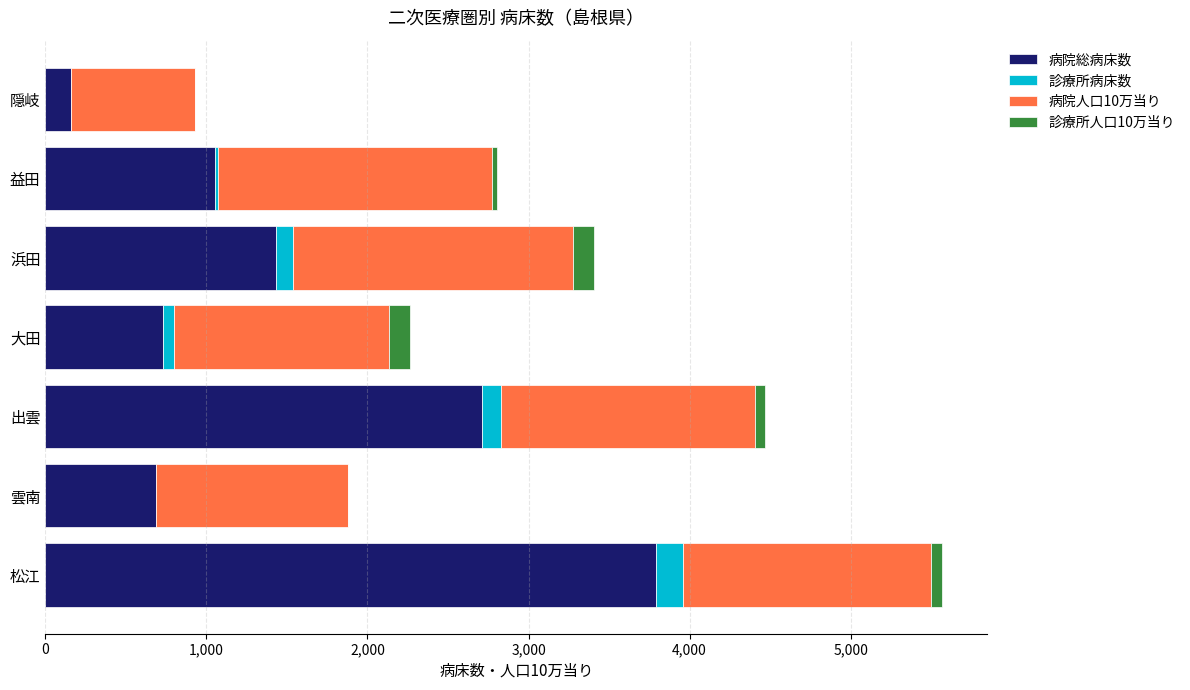

What are all the series names shown in the legend?

病院総病床数, 診療所病床数, 病院人口10万当り, 診療所人口10万当り